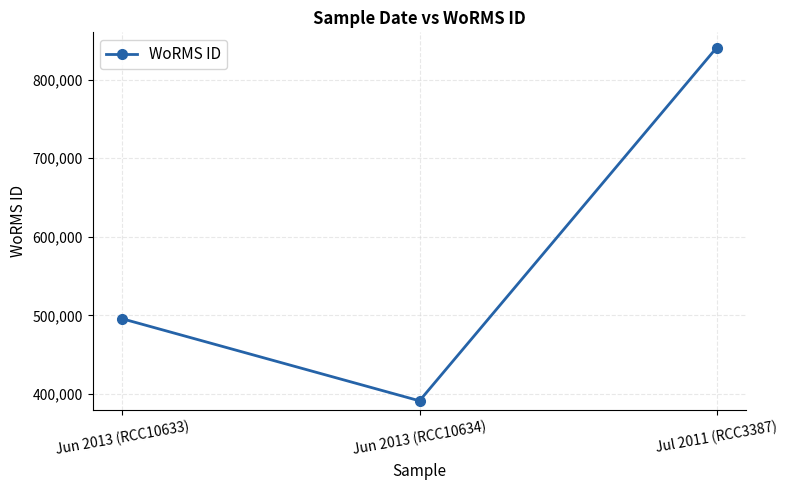

Reading left to right, list all the values displayed in this chart.

495804	391509	840495